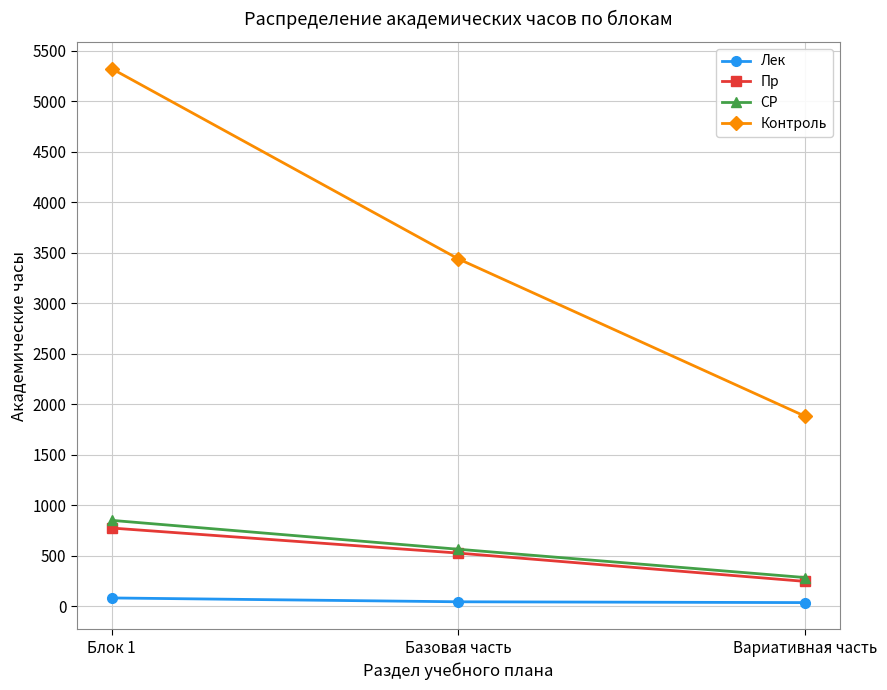

Is it true that СР equals 286 at Вариативная часть?

True